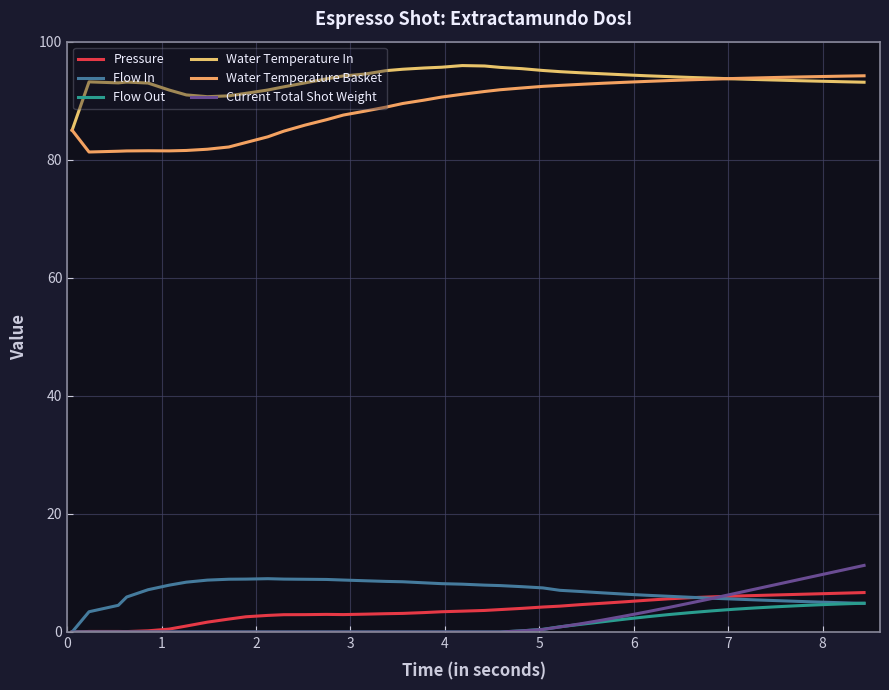

Count the number of data series in this chart.

6